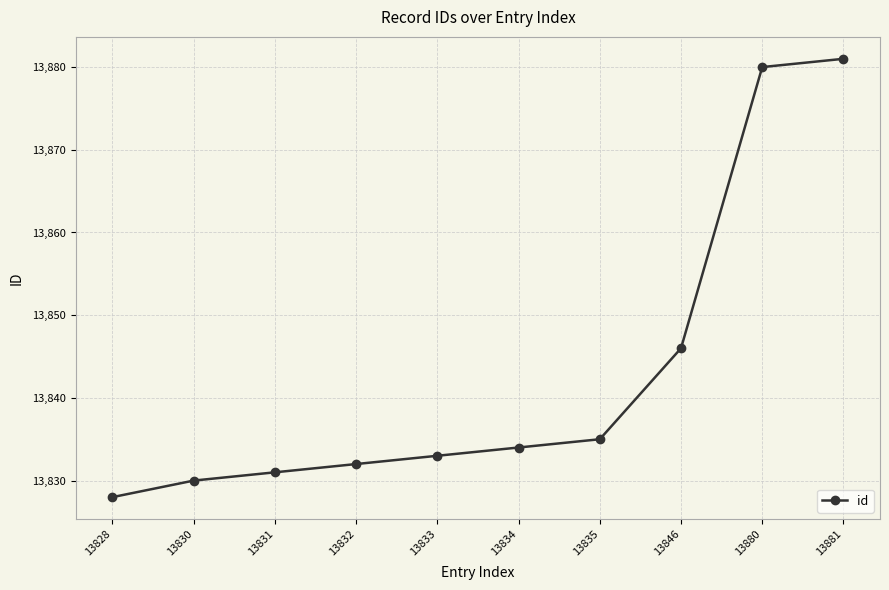

List the labels in order of value, largest first.

13881, 13880, 13846, 13835, 13834, 13833, 13832, 13831, 13830, 13828